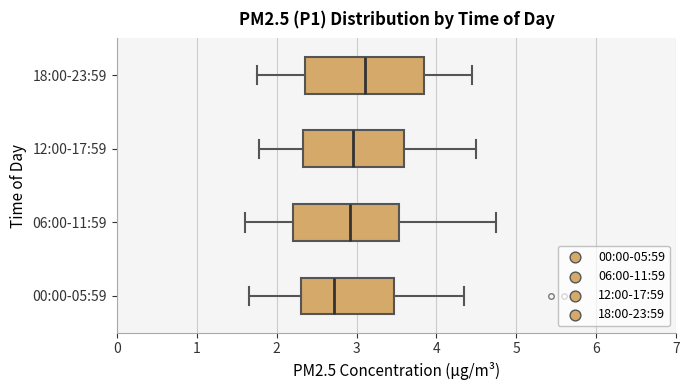

Where does the median line of the box for 00:00-05:59 sit on the x-axis? The values are not printed on the chart, so give them approximately, as read against the axis.

2.7